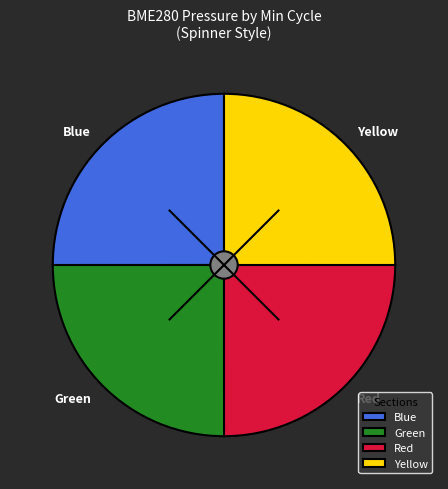

What is the ratio of the value at Blue to the value at Red?

1.0